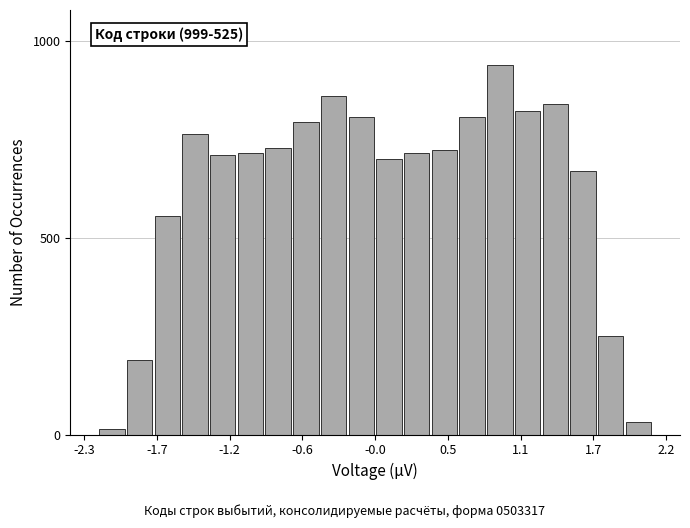

Read against the x-axis, roughly where is the centre of the tallest bar?

0.9